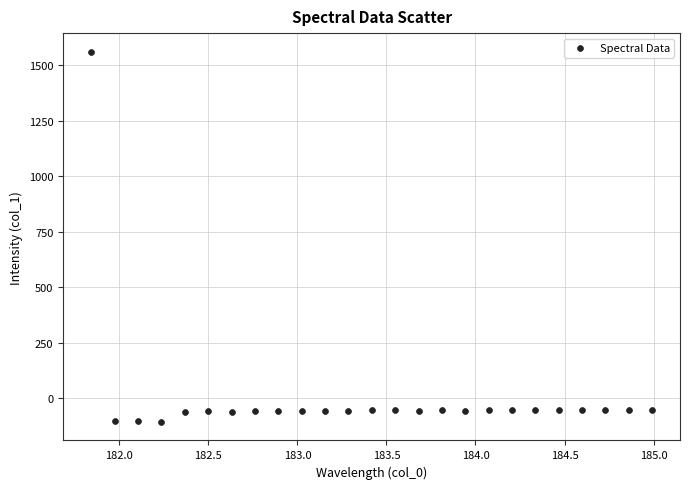

What is the range of X values (max minus min)?

3.1